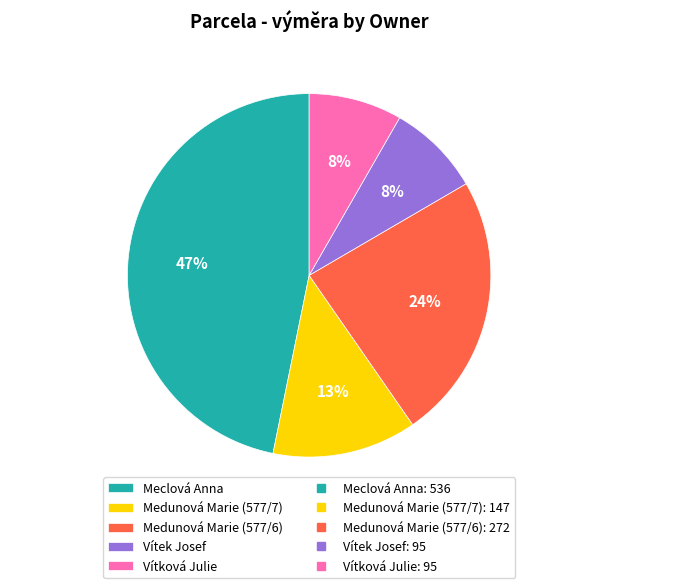

What percentage is the Vítková Julie slice, to the nearest percent?

8%